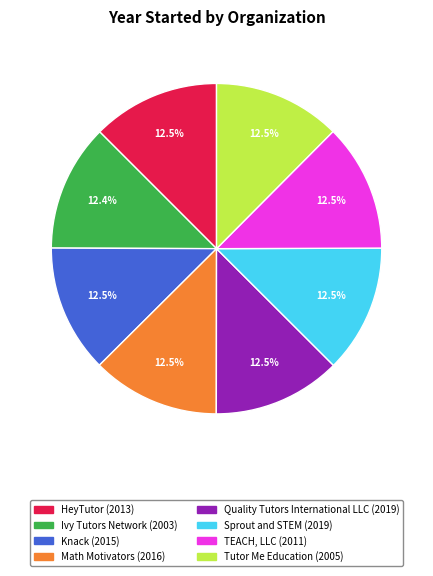

Combined, do Knack and HeyTutor account for over 50%?

No